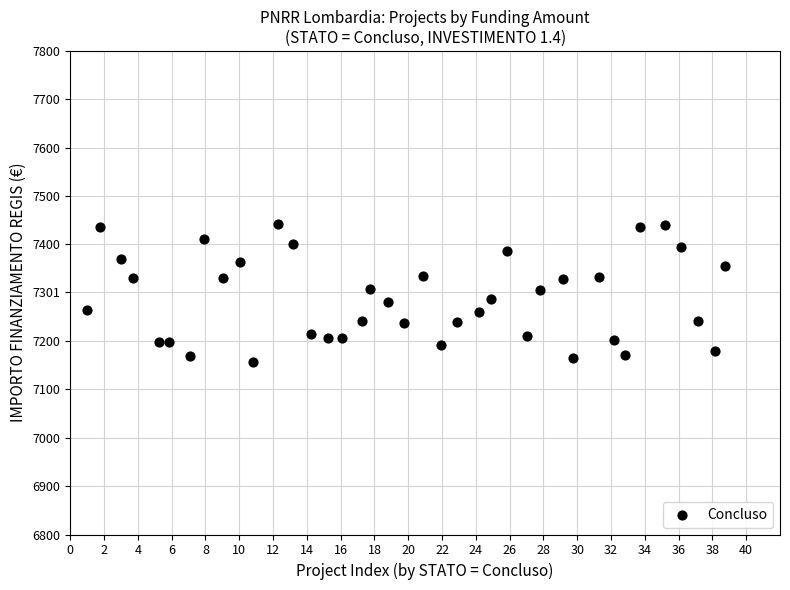

What is the range of X values (max minus min)?

37.8